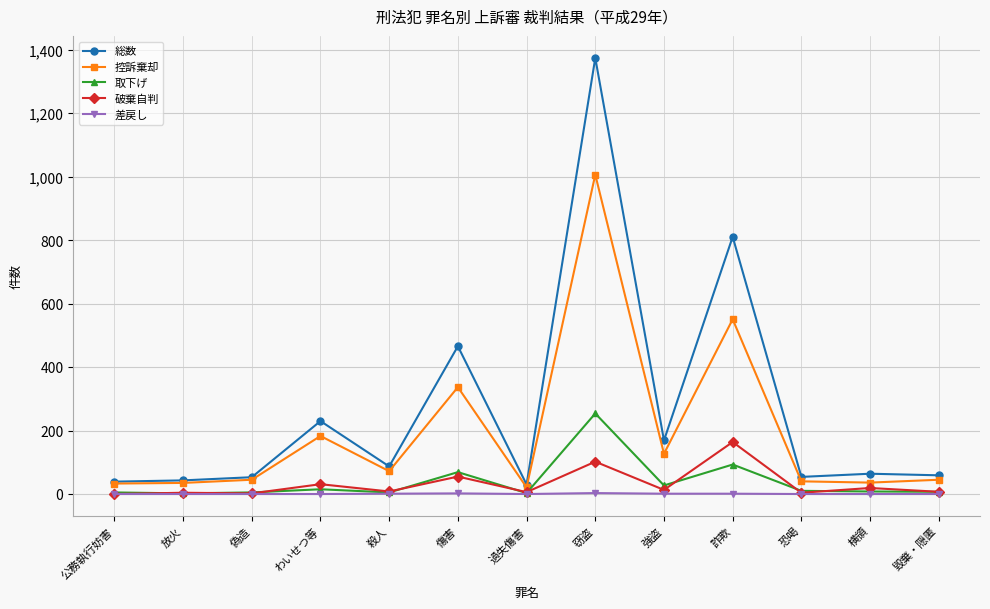

Which series has the widest spread of values?

総数